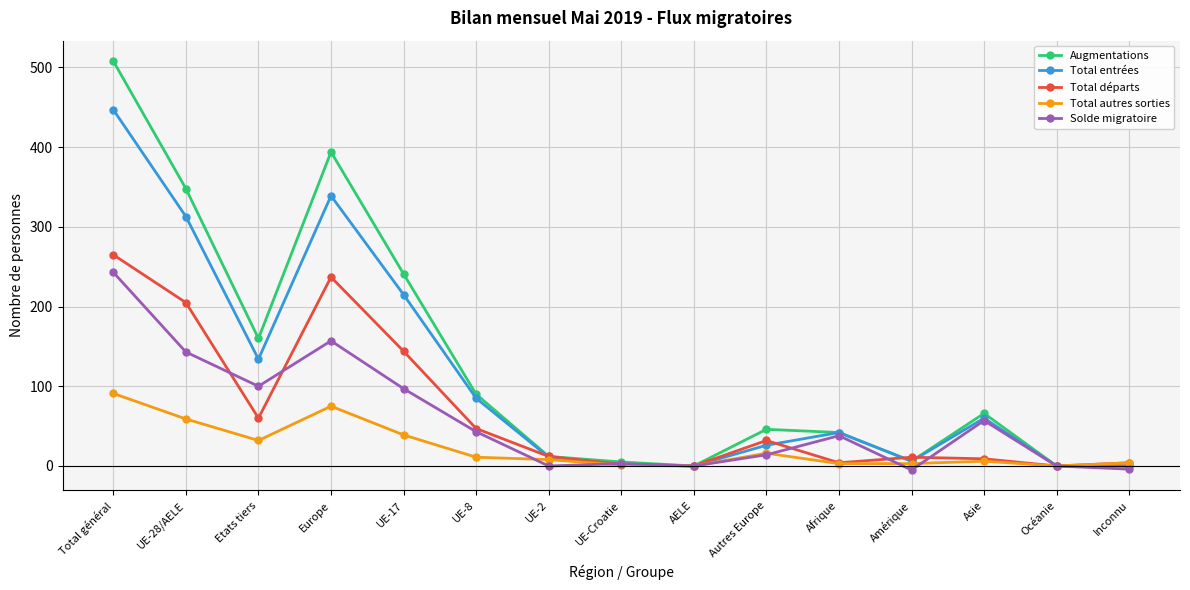

How many series are shown in this chart?

5